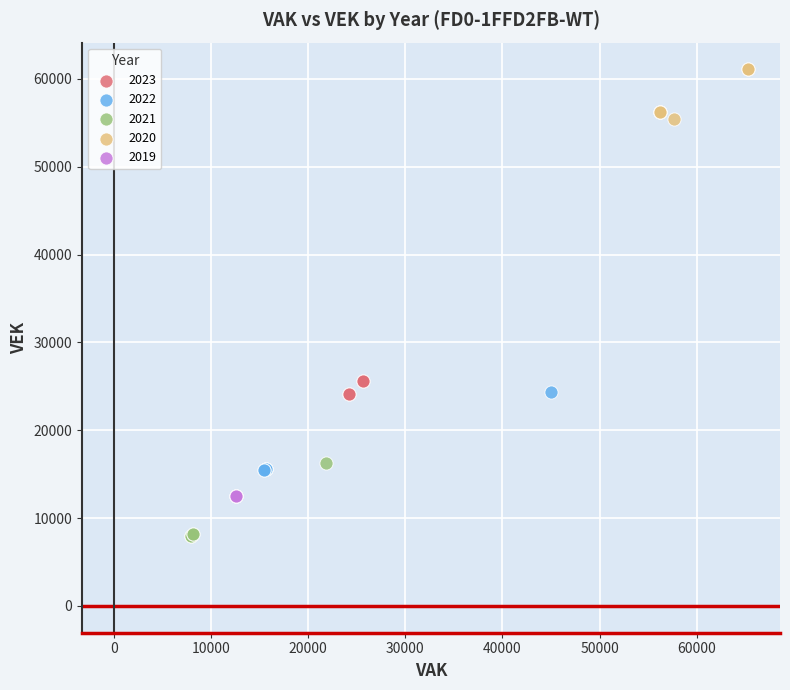

Which series reaches the minimum Y coordinate?

2021